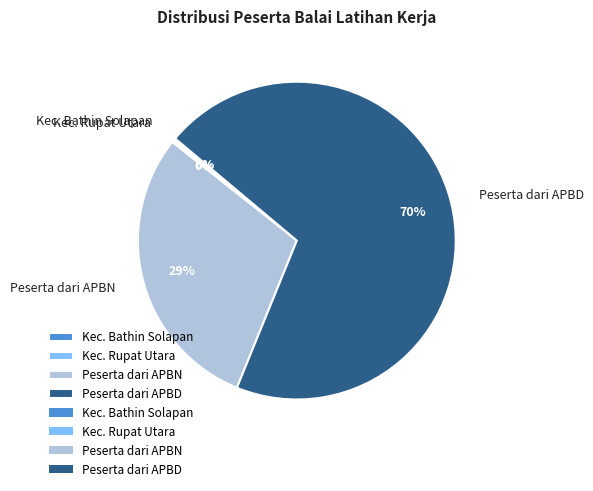

Does any single category account for the majority?

Yes